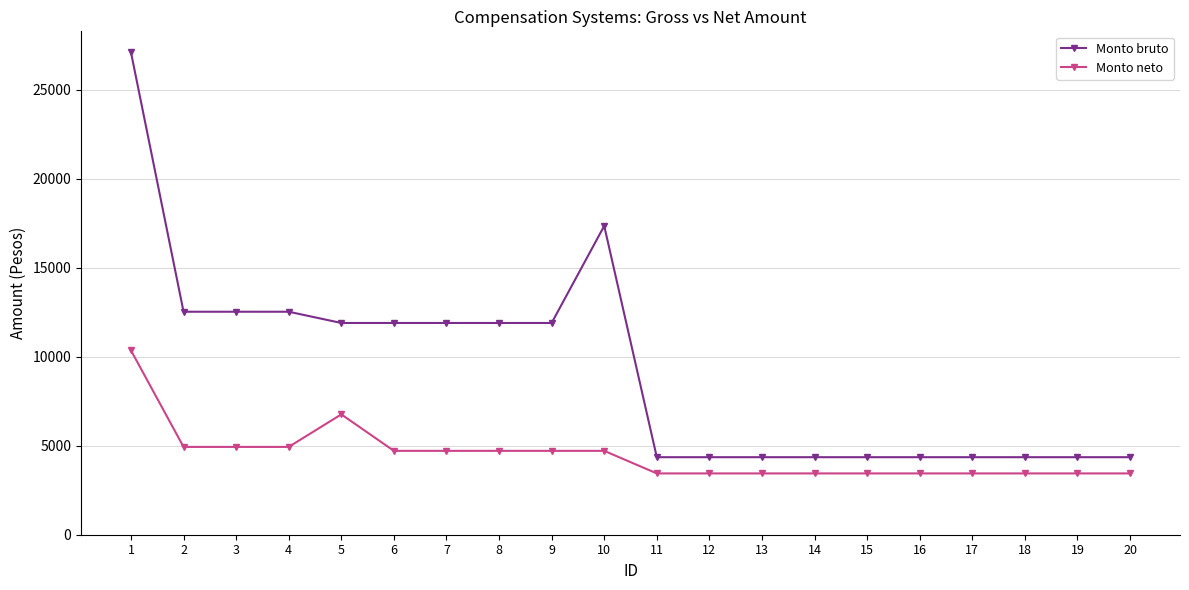

True or false: Monto neto has a value of 5167.1 at 17.

False